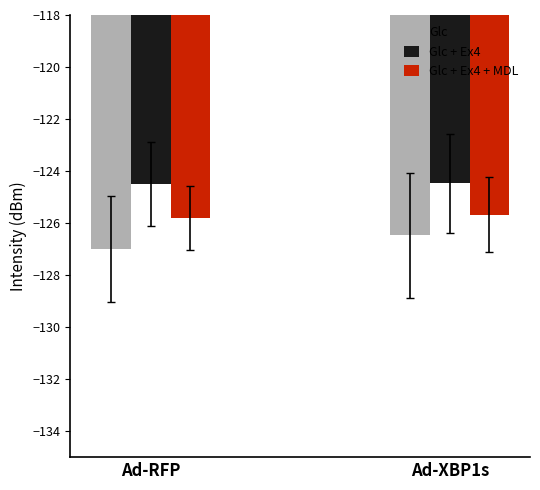

What is the label of the 1st bar from the left?

Ad-RFP